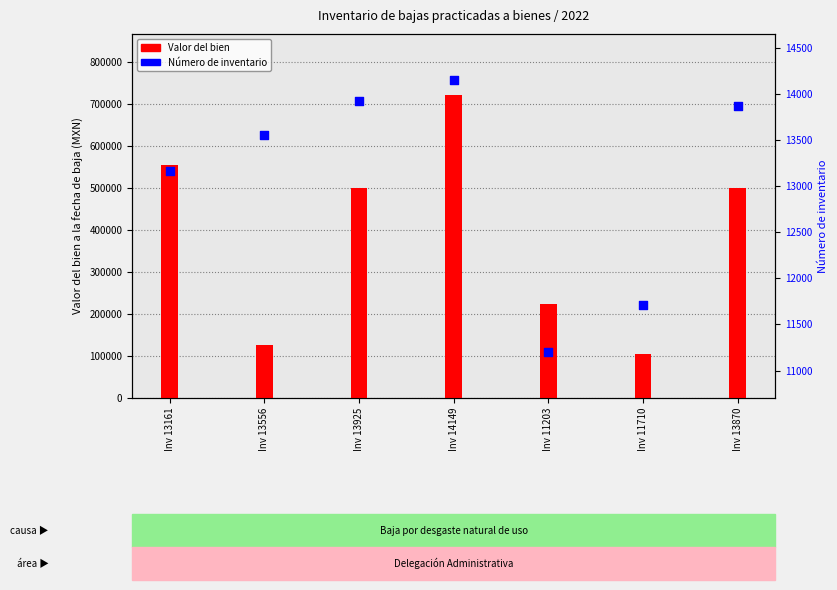

At which category is the sum across all series the highest?

Inv 14149